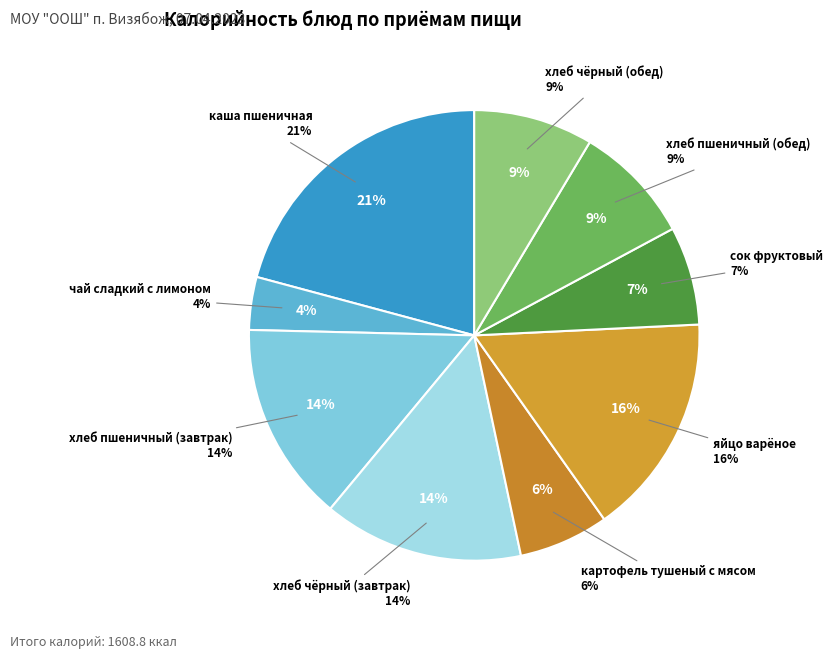

How many slices are in this pie chart?

9